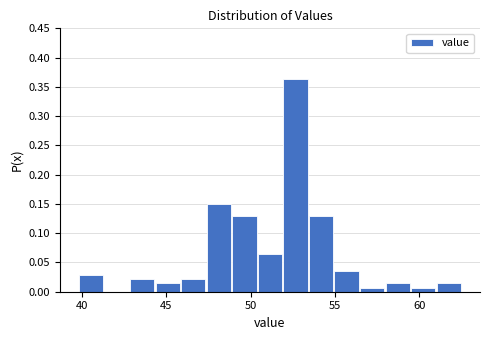

Read against the x-axis, roughly where is the centre of the tallest bar?

52.5